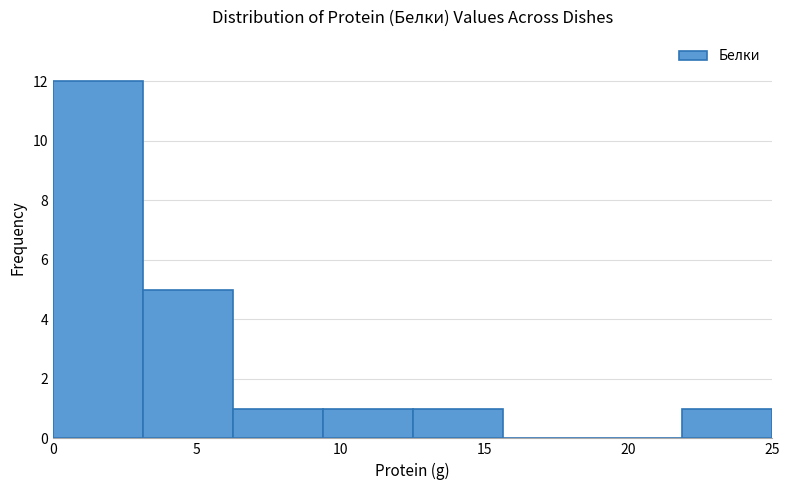

Reading left to right, list every bar in this chart as the range it spans on the x-axis followed by its height. Neither the bar edges nor the heights are printed on the chart, so give them approximately, as read against the axes.

0.0 to 3.0: 12
3.0 to 6.5: 5
6.5 to 9.5: 1
9.5 to 12.5: 1
12.5 to 15.5: 1
15.5 to 19.0: 0
19.0 to 22.0: 0
22.0 to 25.0: 1